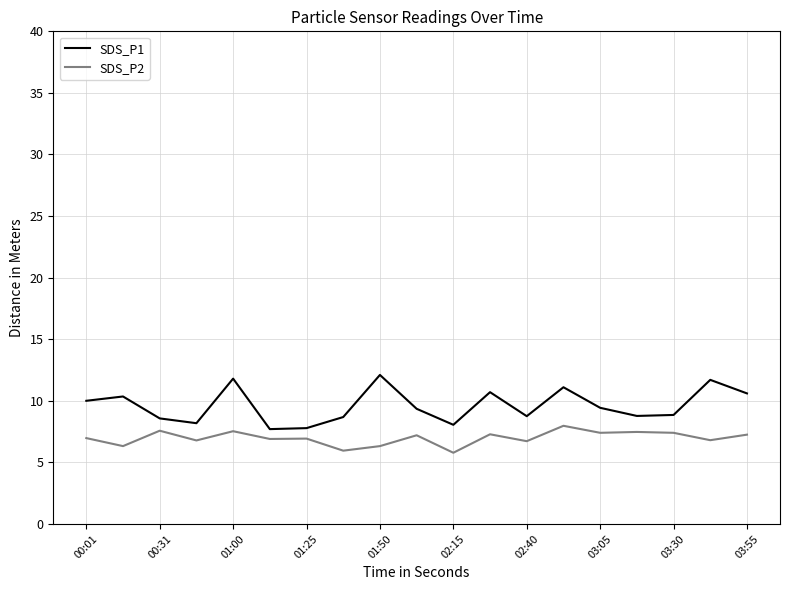

What is the maximum value for SDS_P2?

8.0